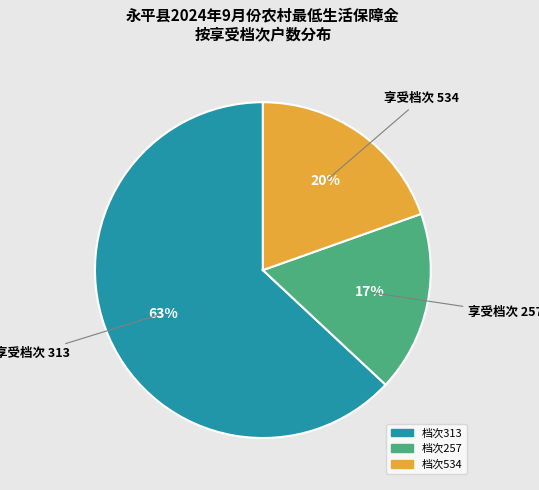

Rank the categories by value from lowest to highest.

享受档次 257, 享受档次 534, 享受档次 313